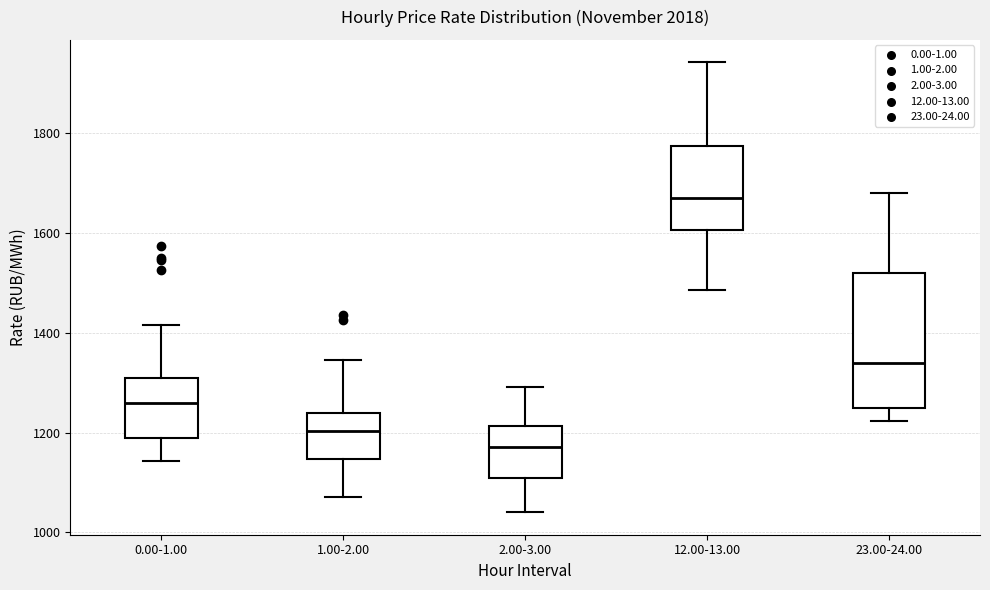

Which box's median line is the lowest?

2.00-3.00